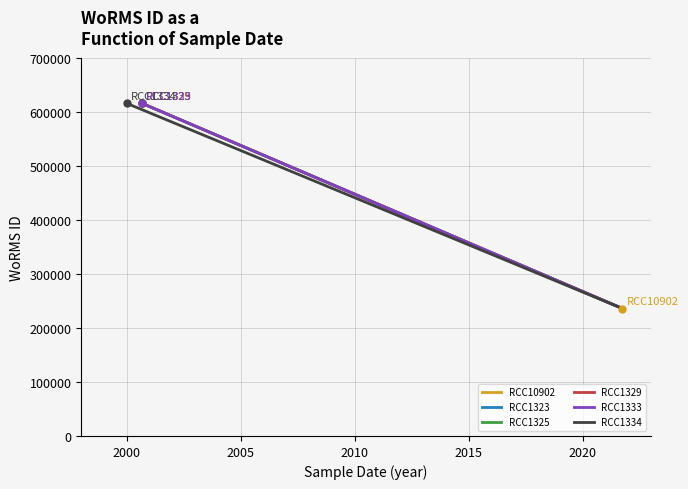

What is the difference between the maximum and minimum values in the RCC1325 series?

379572